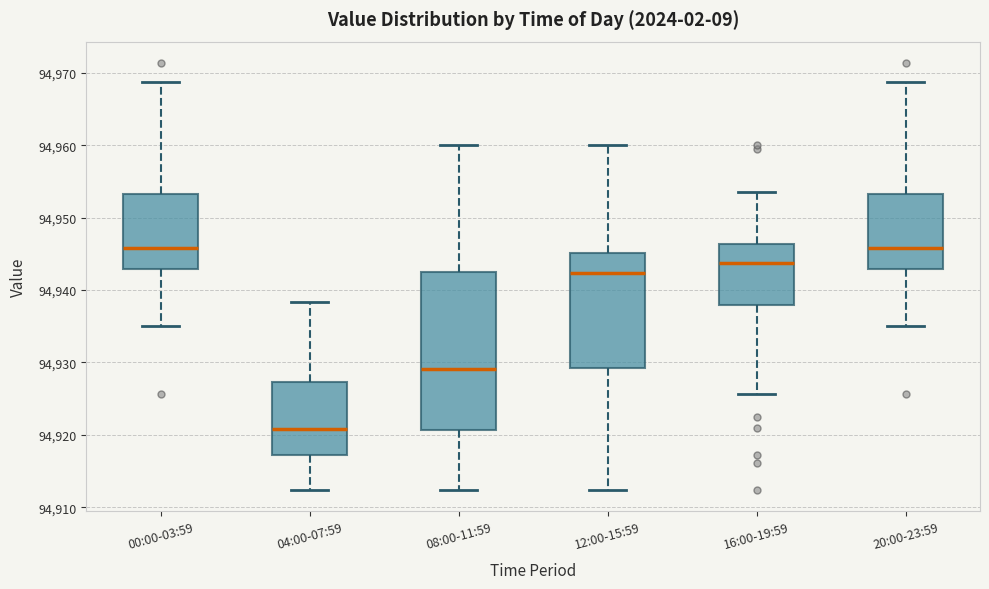

Where does the upper whisker of the box for 20:00-23:59 end on the y-axis? The values are not printed on the chart, so give them approximately, as read against the axis.

94969